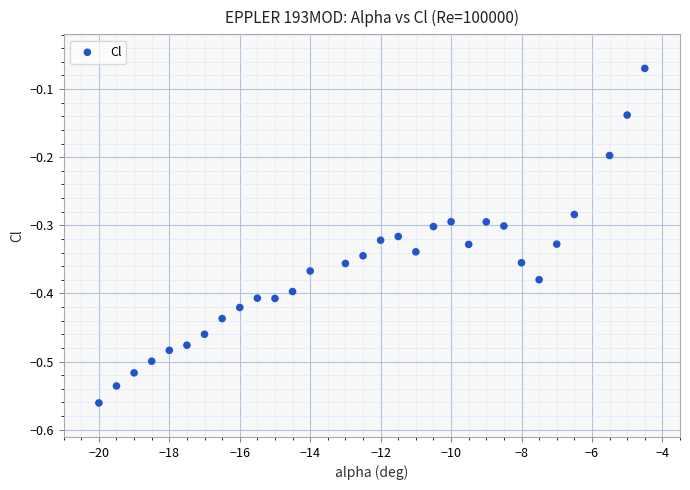

What is the range of Y values (max minus min)?

0.5